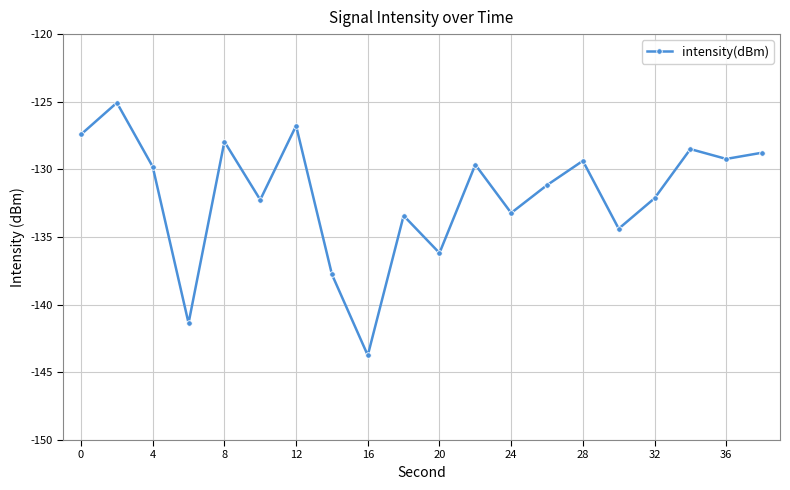

Count the number of values greater than -129.

6